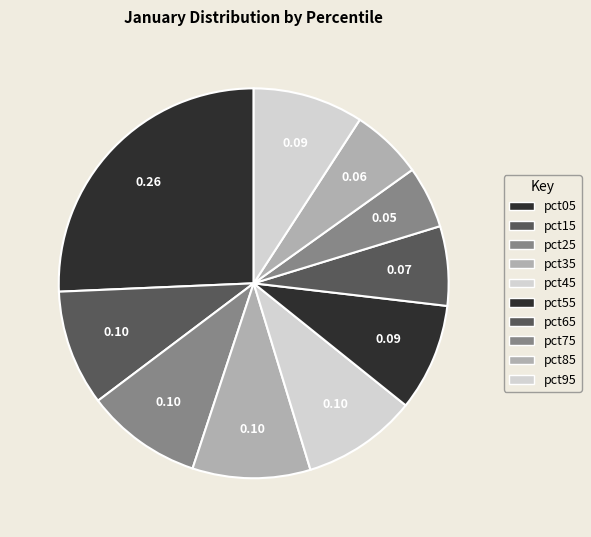

Is there any slice that represents more than half of the pie?

No